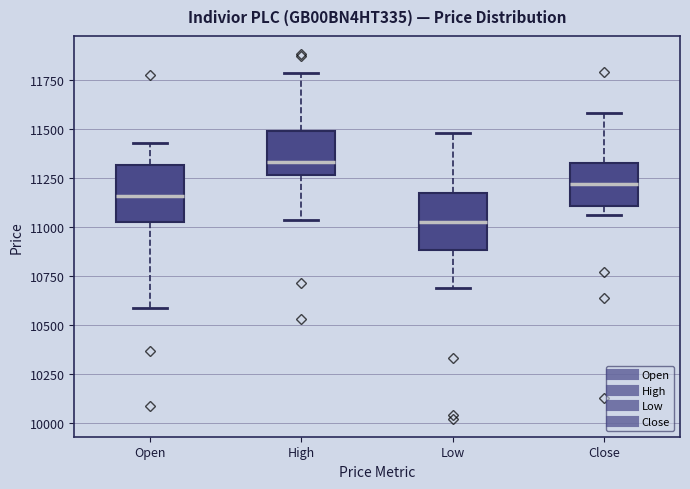

Where does the median line of the box for High sit on the y-axis? The values are not printed on the chart, so give them approximately, as read against the axis.

11350